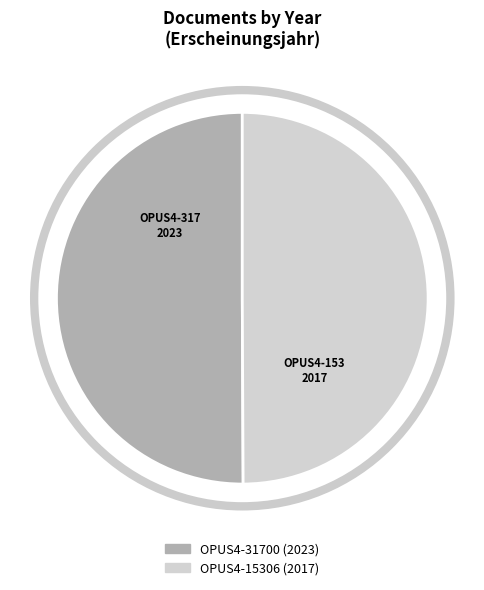

Count the number of slices in the pie.

2